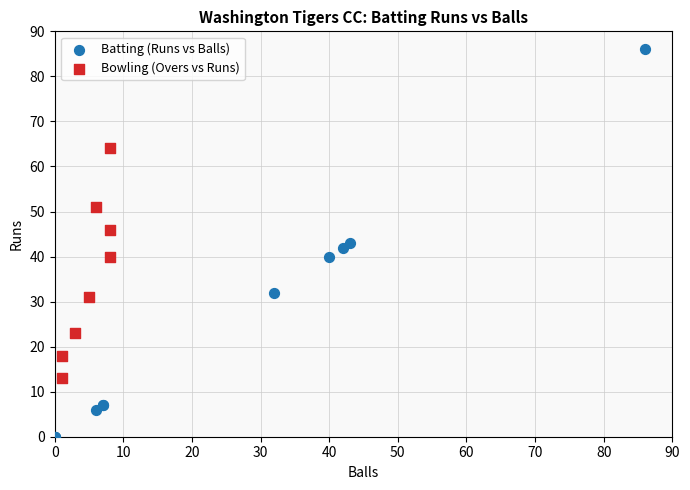

Which series reaches the maximum Y coordinate?

Batting (Runs vs Balls)